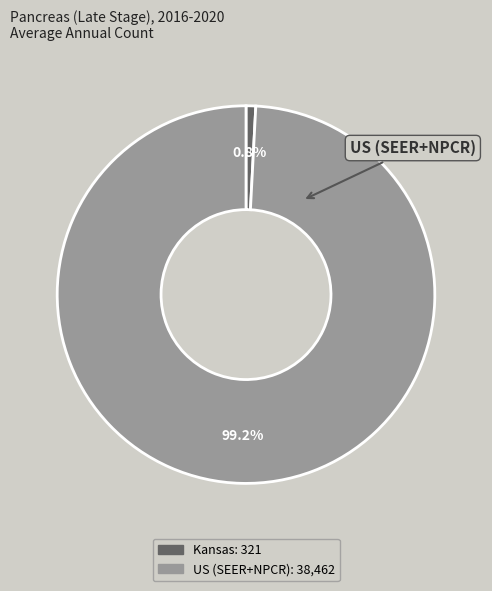

Is the sum of US (SEER+NPCR) and Kansas greater than half?

Yes